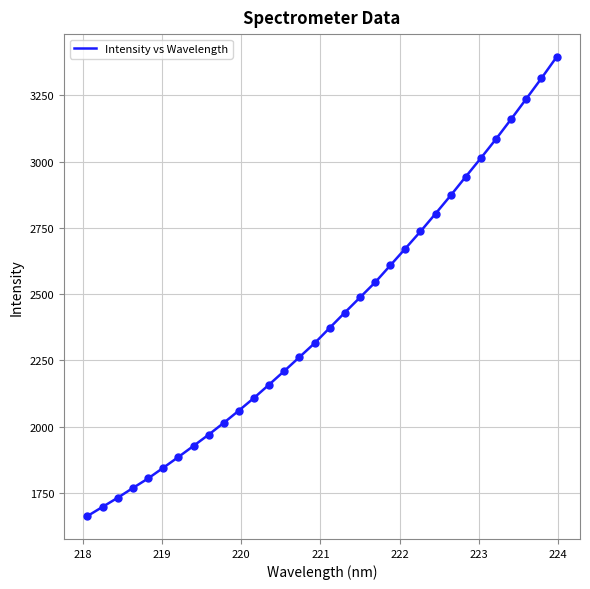

What is the minimum value shown in the chart?

1663.2